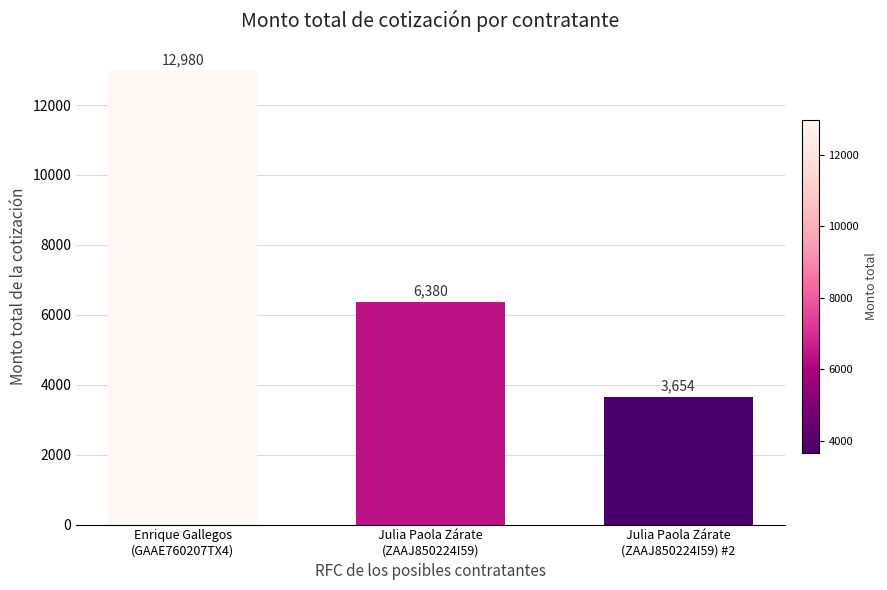

Rank the categories by value from highest to lowest.

Enrique Gallegos
(GAAE760207TX4), Julia Paola Zárate
(ZAAJ850224I59), Julia Paola Zárate
(ZAAJ850224I59) #2